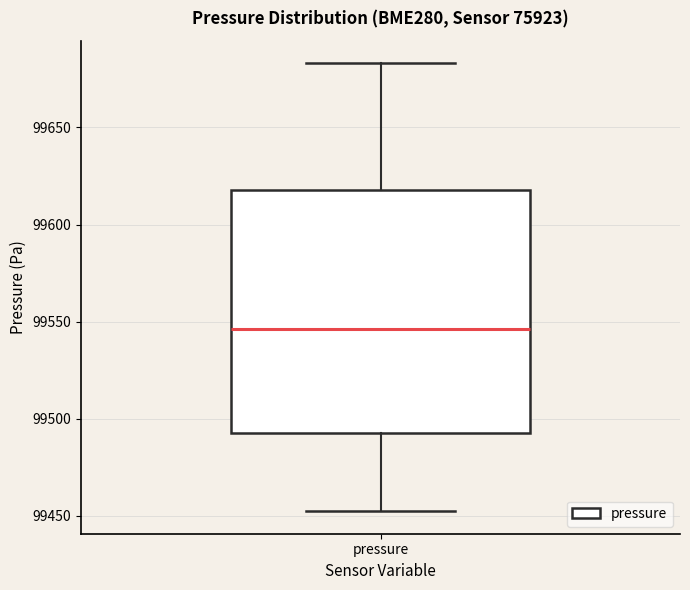

Where is the lower edge of the box for pressure on the y-axis? The values are not printed on the chart, so give them approximately, as read against the axis.

99490